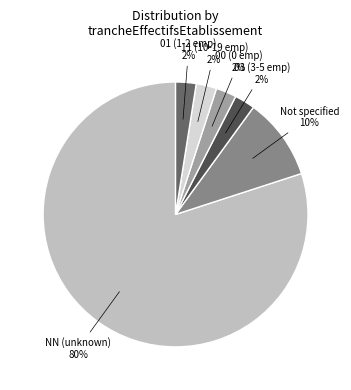

Does any single category account for the majority?

Yes